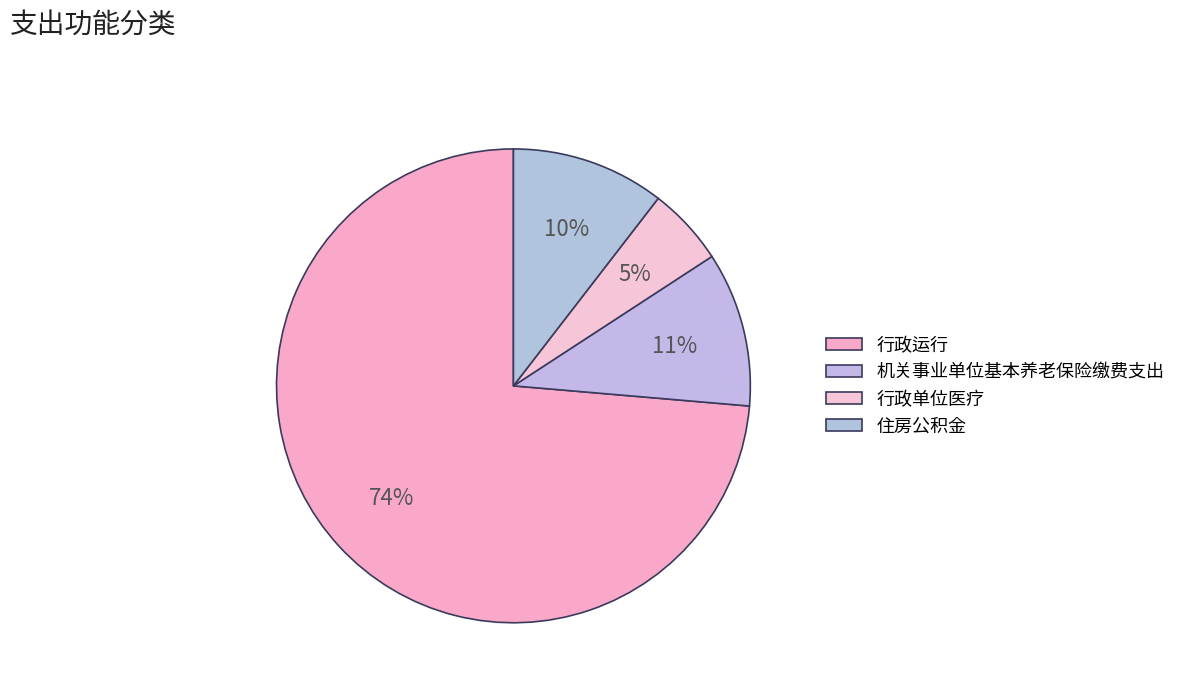

True or false: 行政运行 accounts for 82% of the total.

False